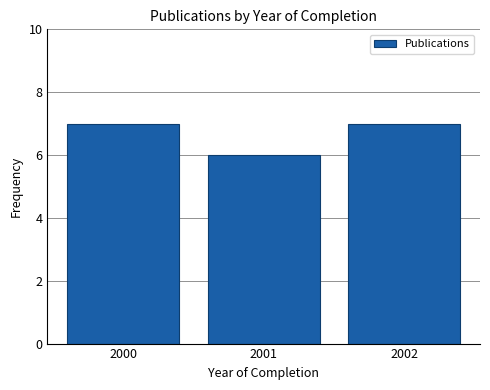

Reading left to right, extract all data points from this chart.

2000=7	2001=6	2002=7